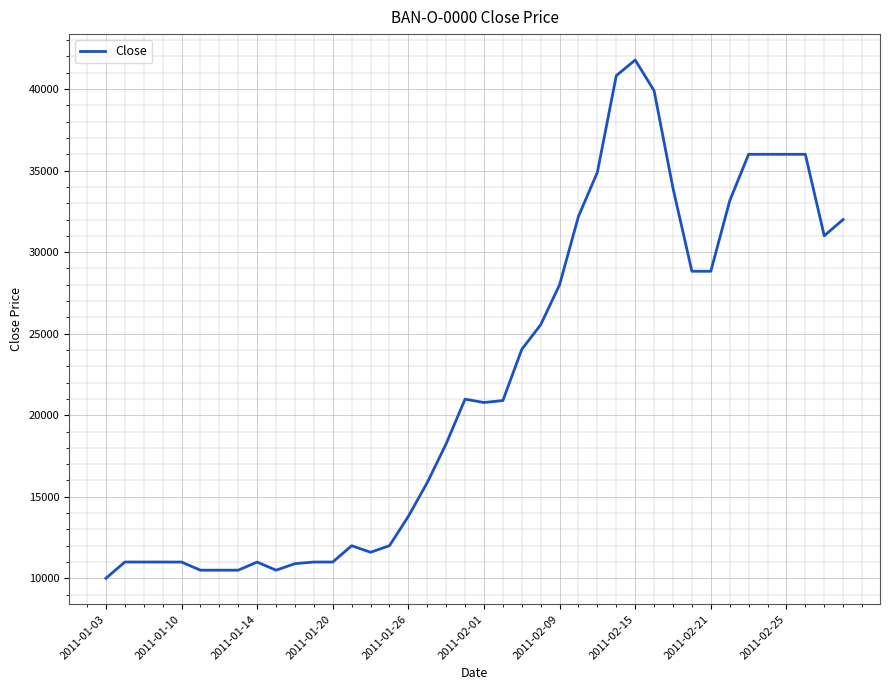

What is the difference between the maximum and minimum values?

31780